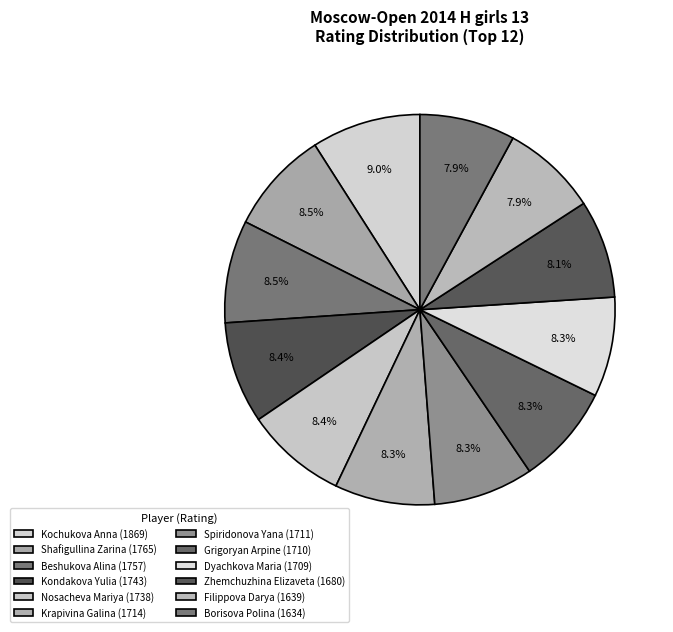

Which category has the smallest portion of the pie?

Borisova Polina